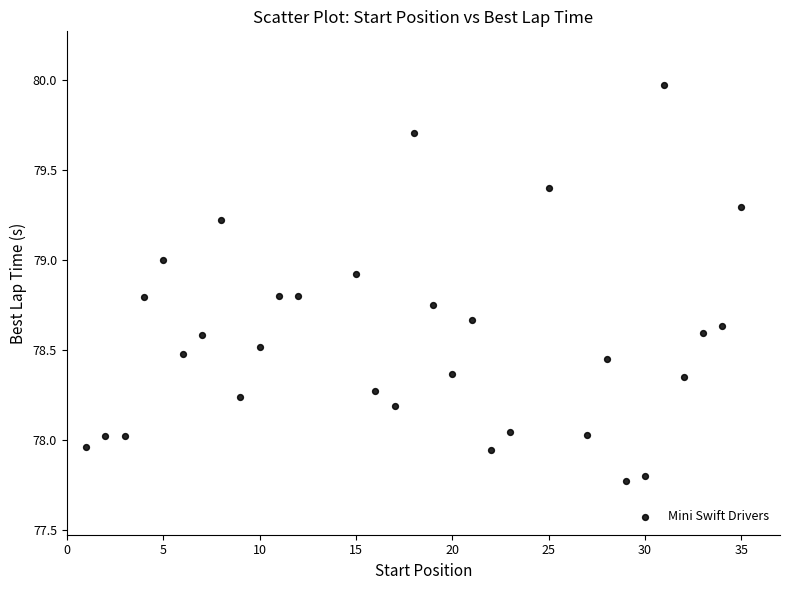

What is the range of X values (max minus min)?

34.0